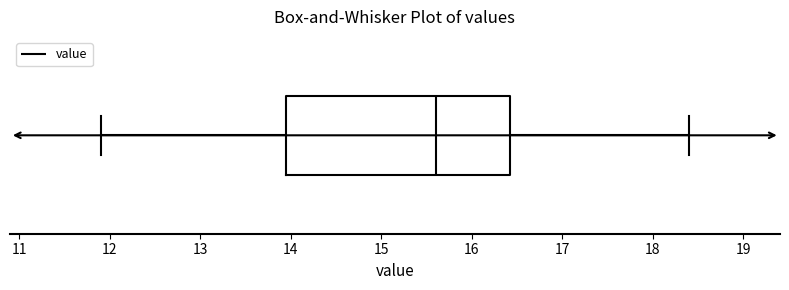

Transcribe this box plot: give where the median line is, the range the box spans, and where the two whiskers end, as read against the x-axis. The values are not printed on the chart, so give them approximately, as read against the axis.

median 15.6, box 14.0 to 16.4, whiskers 11.9 to 18.4